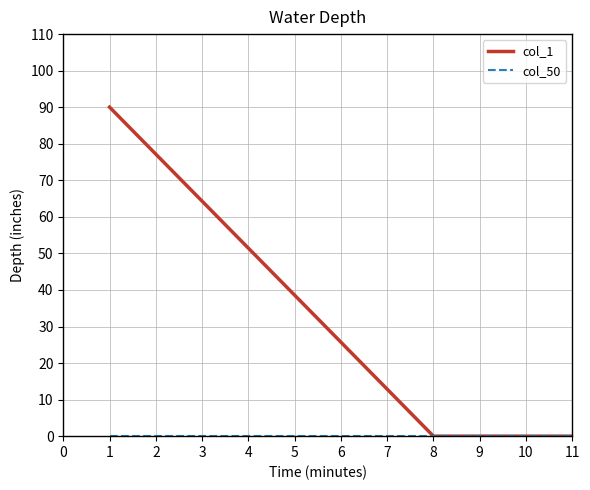

Is it true that col_1 equals 53.4 at 11?

False